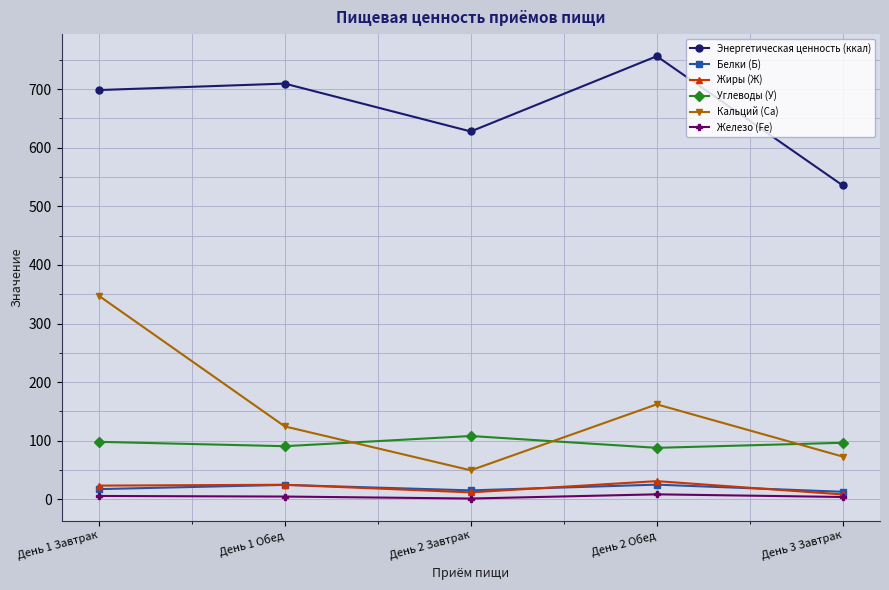

At which category is the sum across all series the highest?

День 1 Завтрак